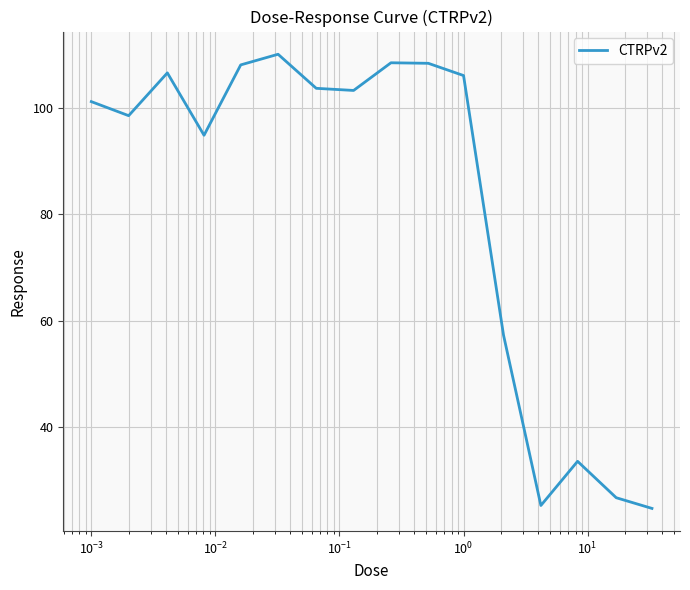

What is the maximum value shown in the chart?

110.1